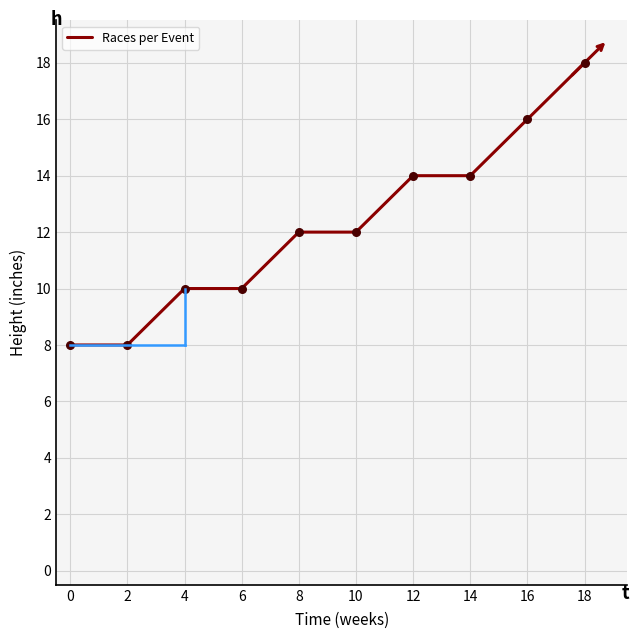

Which has a higher value, 14 or 6?

14